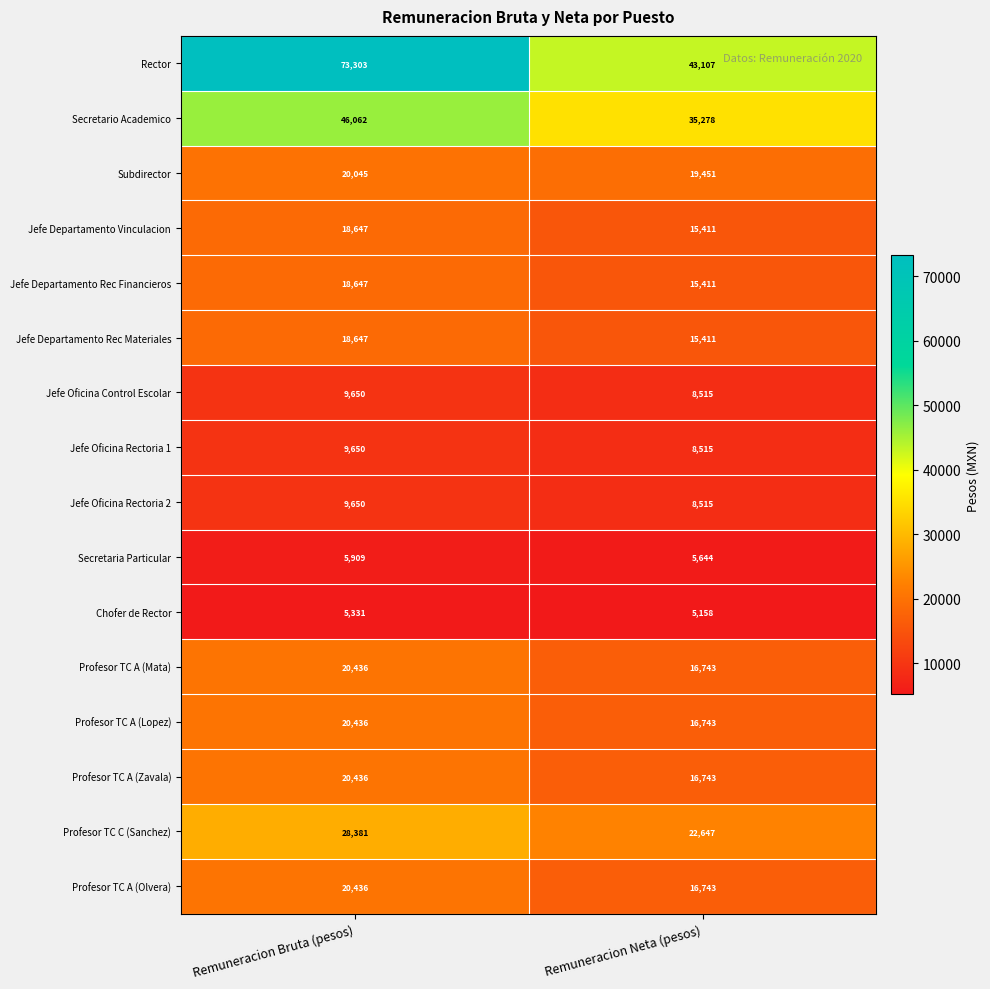

Which category has the highest value across all series?

Remuneracion Bruta (pesos)